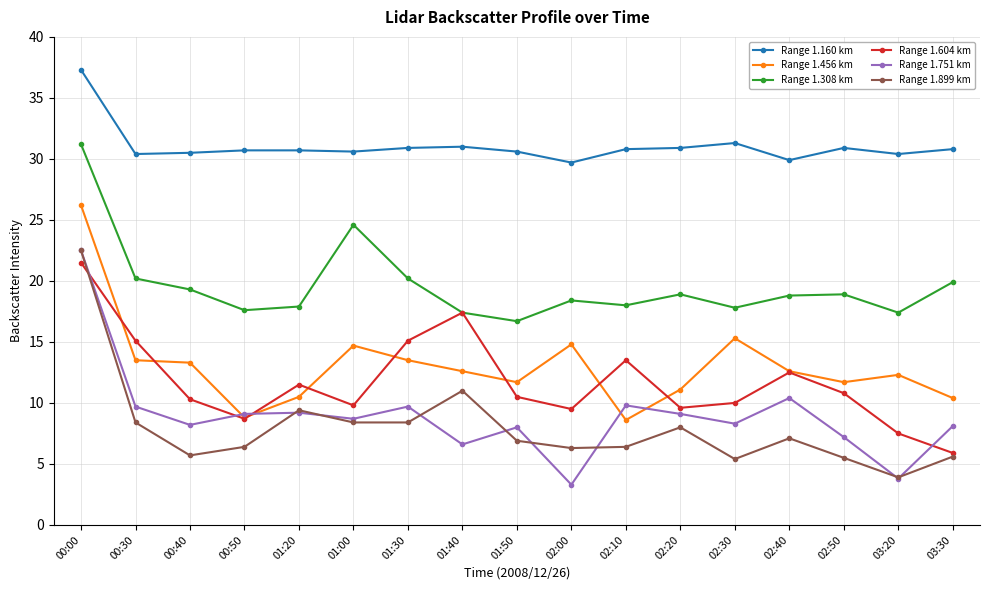

Which series changed the most between 01:50 and 03:20?

Range 1.751 km